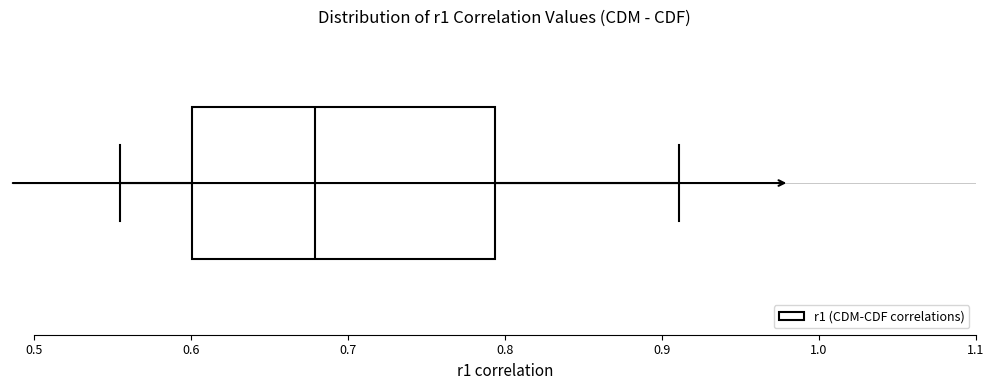

Read this box plot against the x-axis: the position of the median line, the range covered by the box, and the ends of both whiskers. The values are not printed on the chart, so give them approximately, as read against the axis.

median 0.68, box 0.60 to 0.79, whiskers 0.55 to 0.91